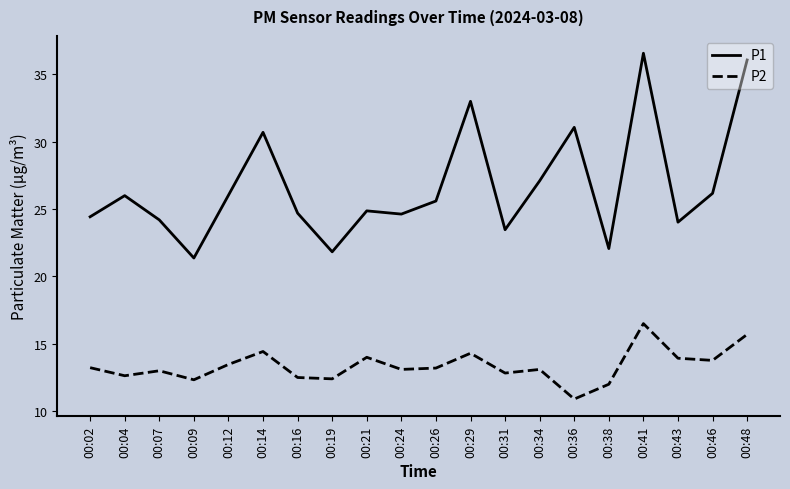

Is the value of P2 at 00:34 greater than the value of P1 at 00:38?

No